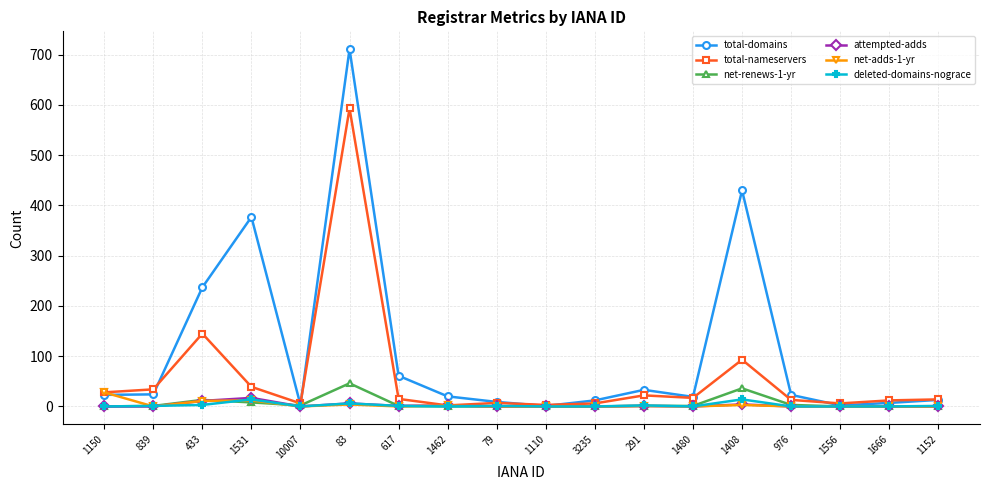

Does the chart display data point markers on the line(s)?

Yes